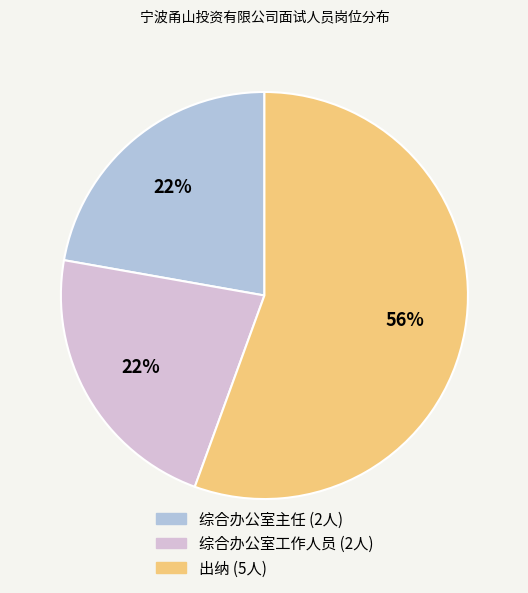

To the nearest percent, what percentage of the pie is 出纳?

56%